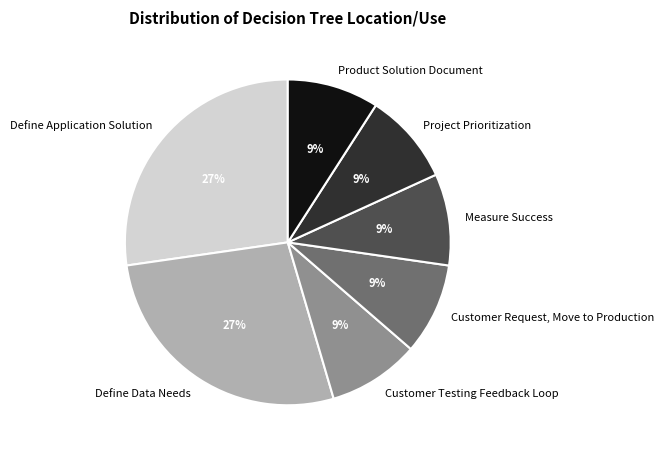

To the nearest percent, what is the difference between the largest and smallest slice percentages?

18%